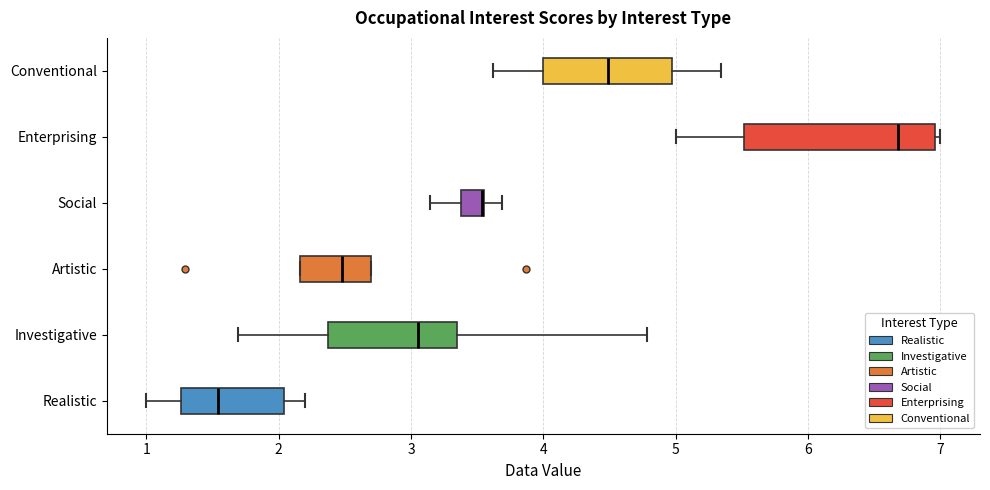

Where does the left whisker of the box for Investigative end on the x-axis? The values are not printed on the chart, so give them approximately, as read against the axis.

1.7